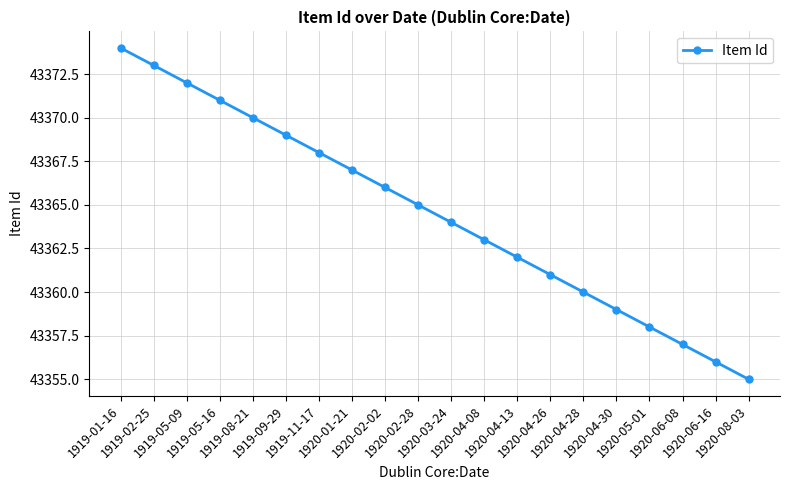

What is the greatest value displayed?

43374